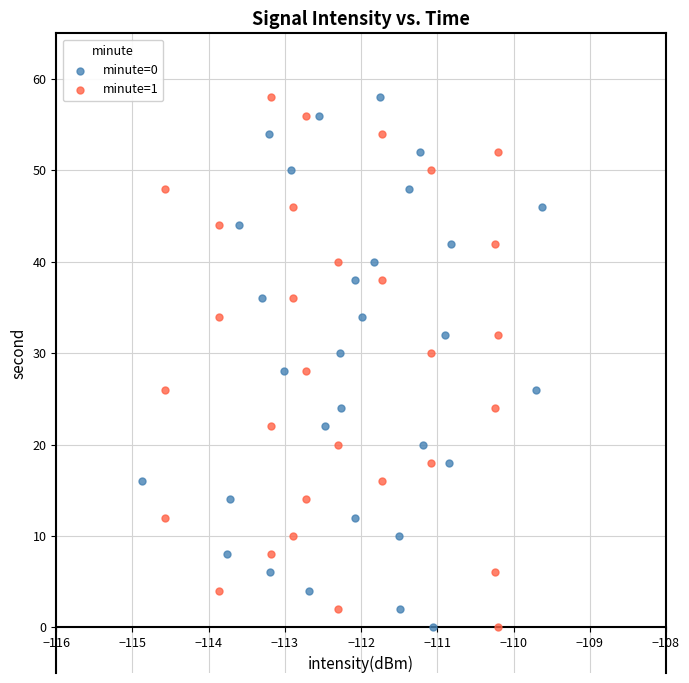

What are all the series names shown in the legend?

minute=0, minute=1